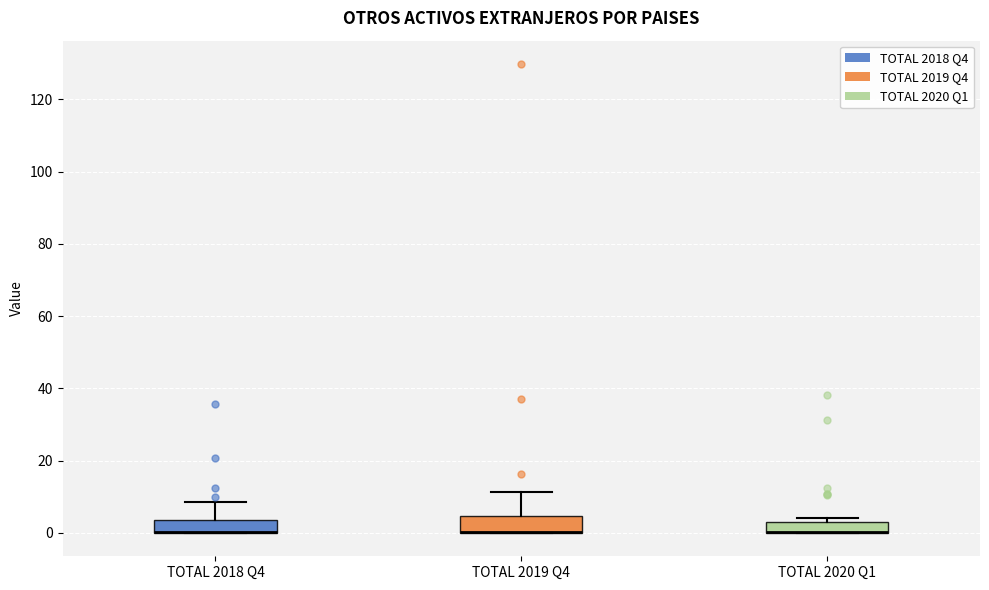

Where does the upper whisker of the box for TOTAL 2018 Q4 end on the y-axis? The values are not printed on the chart, so give them approximately, as read against the axis.

8